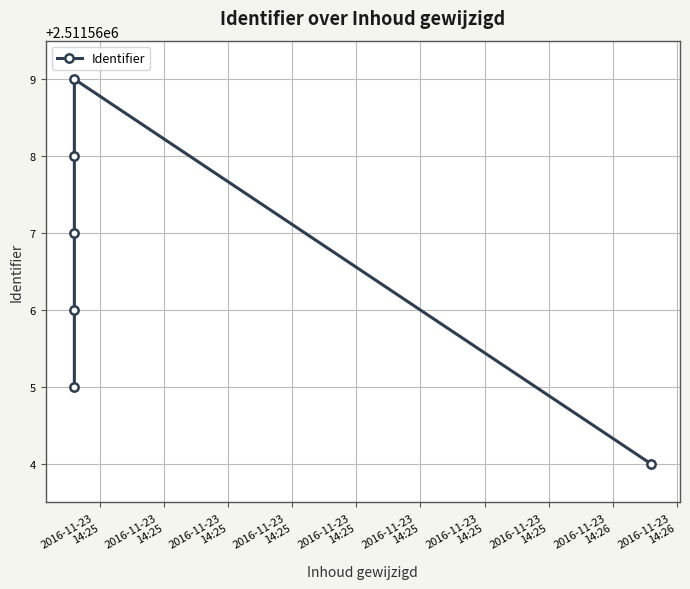

How many lines are shown in the chart?

1